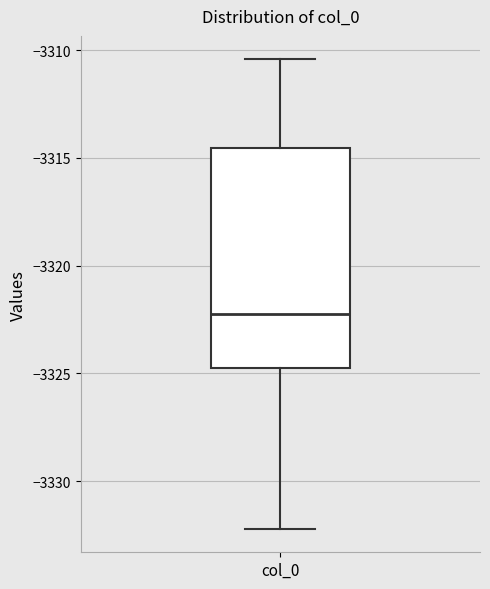

Transcribe this box plot: give where the median line is, the range the box spans, and where the two whiskers end, as read against the y-axis. The values are not printed on the chart, so give them approximately, as read against the axis.

median -3322.0, box -3324.5 to -3314.5, whiskers -3332.0 to -3310.5